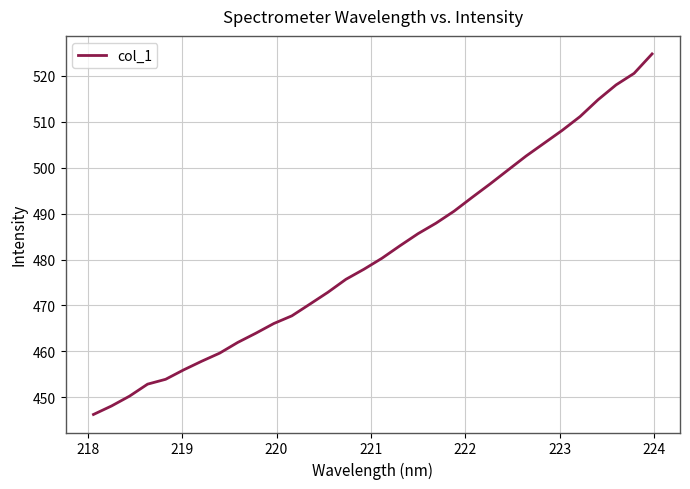

Reading left to right, what are all the values shown in this chart?

446.2	448.1	450.2	452.8	453.9	456.0	457.8	459.6	461.9	463.9	466.1	467.7	470.3	472.9	475.7	477.9	480.3	483.0	485.6	487.9	490.5	493.5	496.5	499.5	502.6	505.3	508.1	511.2	514.8	518.1	520.6	524.8